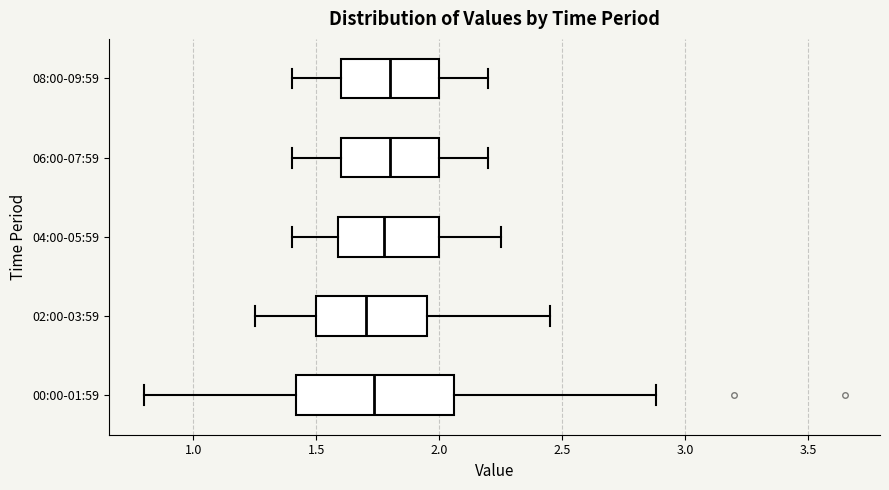

Reading bottom to top, read every box against the x-axis: the position of its median line, the range the box covers, and the ends of its whiskers. The values are not printed on the chart, so give them approximately, as read against the axis.

00:00-01:59: median 1.75, box 1.40 to 2.05, whiskers 0.80 to 2.90
02:00-03:59: median 1.70, box 1.50 to 1.95, whiskers 1.25 to 2.45
04:00-05:59: median 1.80, box 1.60 to 2.00, whiskers 1.40 to 2.25
06:00-07:59: median 1.80, box 1.60 to 2.00, whiskers 1.40 to 2.20
08:00-09:59: median 1.80, box 1.60 to 2.00, whiskers 1.40 to 2.20